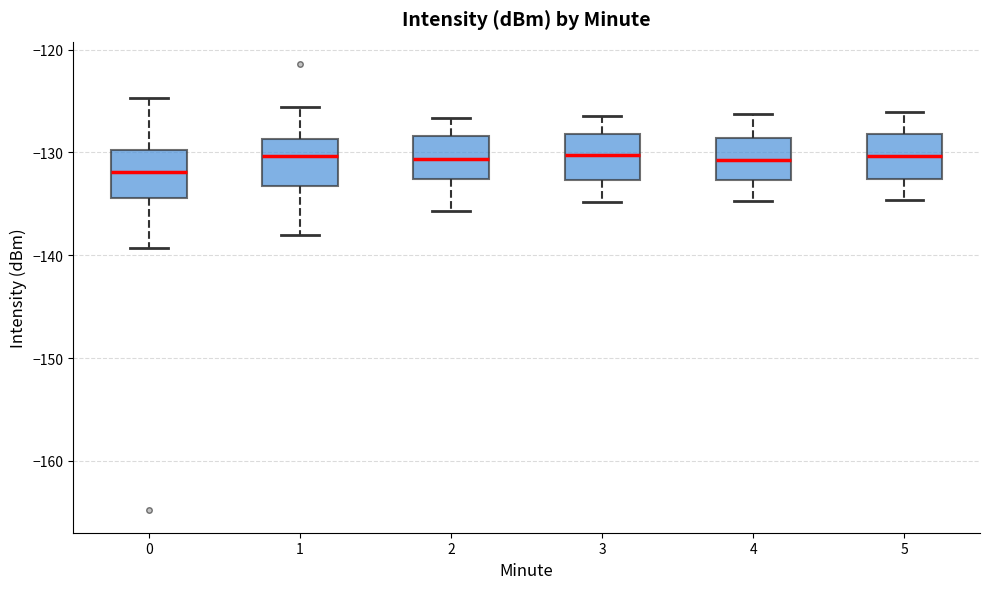

Reading left to right, read every box against the y-axis: the position of its median line, the range the box covers, and the ends of its whiskers. The values are not printed on the chart, so give them approximately, as read against the axis.

0: median -132, box -134 to -130, whiskers -139 to -125
1: median -130, box -133 to -129, whiskers -138 to -126
2: median -131, box -133 to -128, whiskers -136 to -127
3: median -130, box -133 to -128, whiskers -135 to -126
4: median -131, box -133 to -129, whiskers -135 to -126
5: median -130, box -133 to -128, whiskers -135 to -126